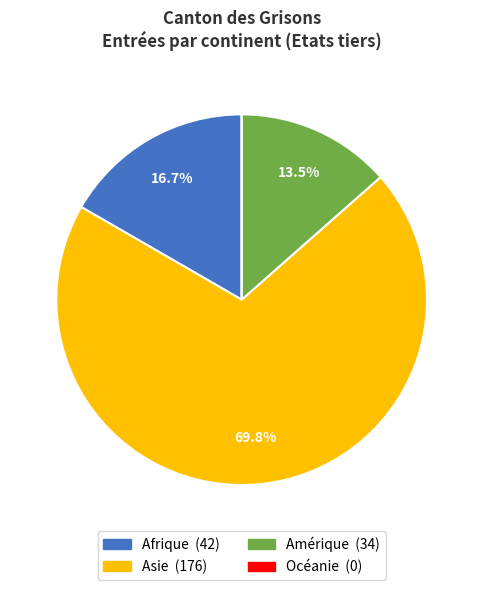

What portion of the pie excludes Afrique?

83.3%